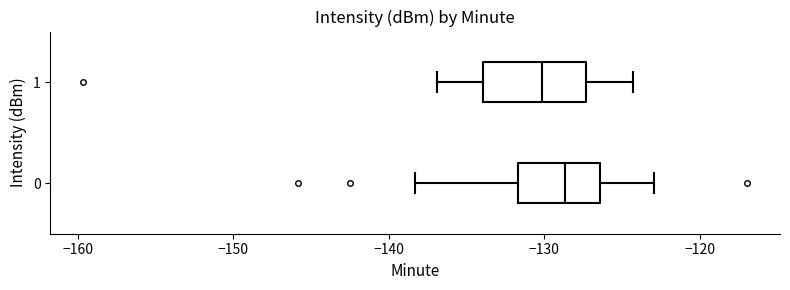

Where is the left edge of the box at y = 1 on the x-axis? The values are not printed on the chart, so give them approximately, as read against the axis.

-134